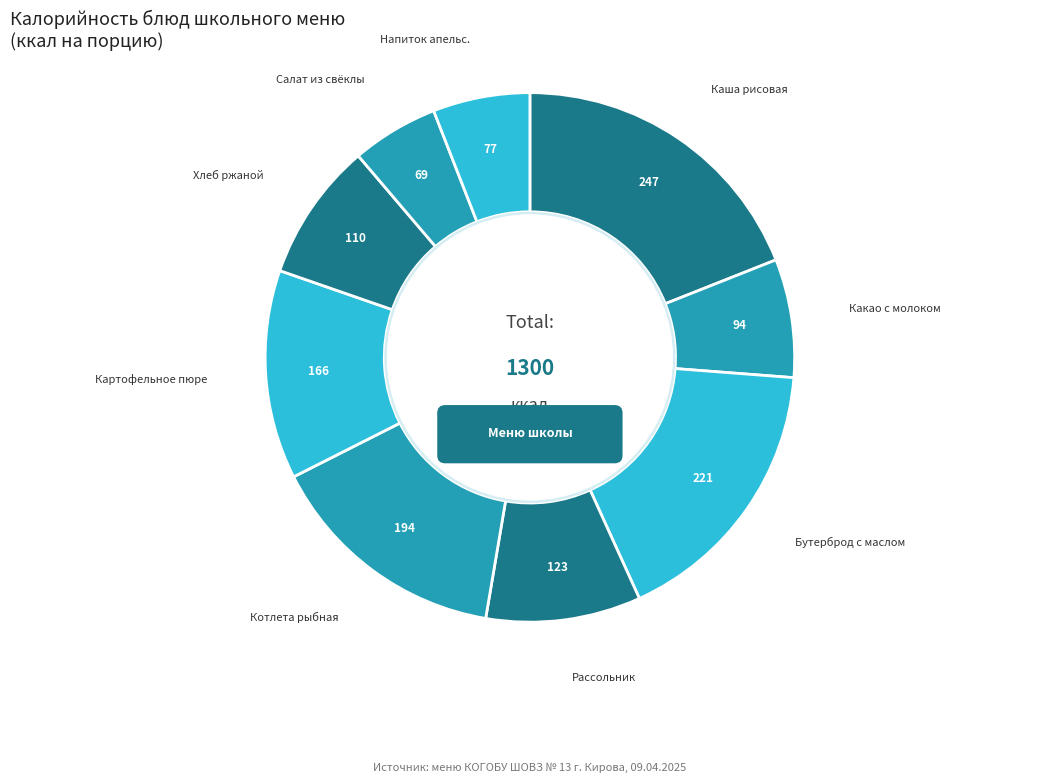

Is it true that Какао с молоком is 7% of the pie?

True